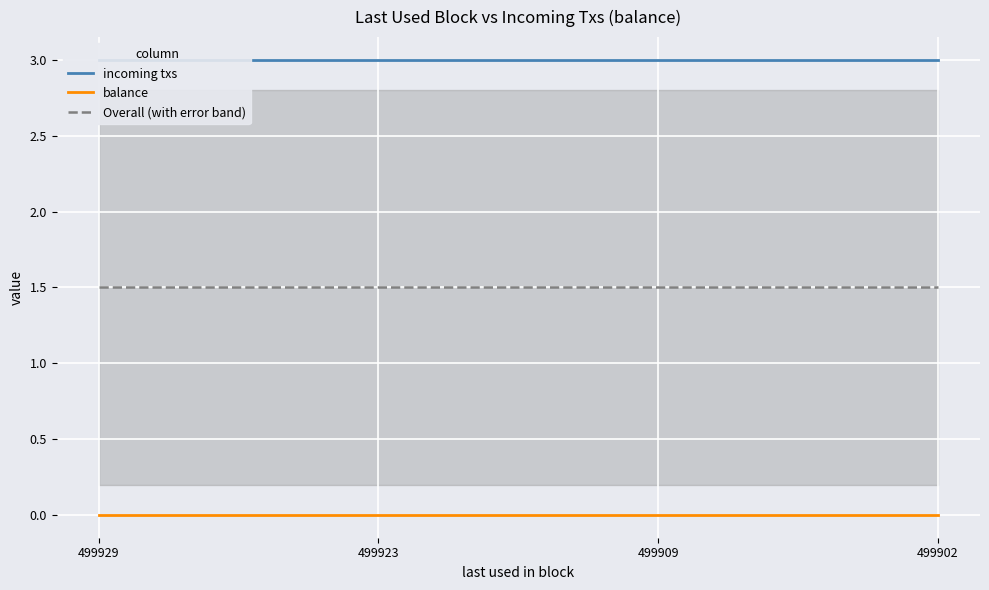

Is it true that Overall (with error band) equals 2.0 at 13?

False